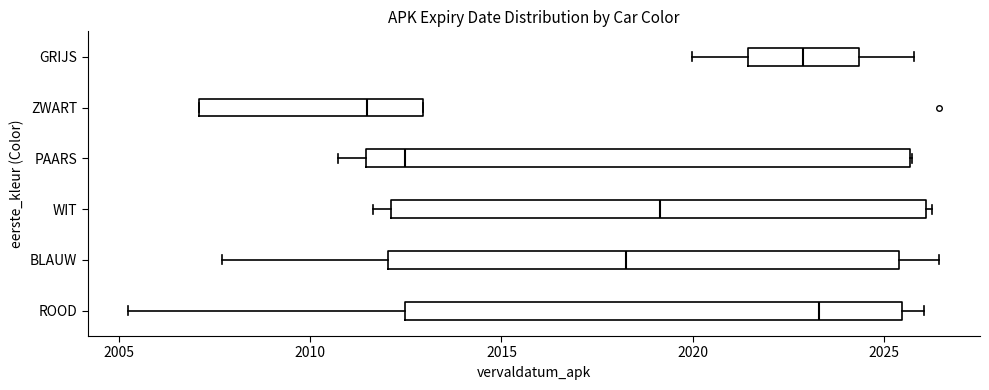

Reading bottom to top, read every box against the x-axis: the position of its median line, the range the box covers, and the ends of its whiskers. The values are not printed on the chart, so give them approximately, as read against the axis.

ROOD: median 2023.5, box 2012.5 to 2025.5, whiskers 2005.0 to 2026.0
BLAUW: median 2018.5, box 2012.0 to 2025.5, whiskers 2007.5 to 2026.5
WIT: median 2019.0, box 2012.0 to 2026.0, whiskers 2011.5 to 2026.5
PAARS: median 2012.5, box 2011.5 to 2025.5, whiskers 2010.5 to 2025.5
ZWART: median 2011.5, box 2007.0 to 2013.0, whiskers 2007.0 to 2013.0
GRIJS: median 2023.0, box 2021.5 to 2024.5, whiskers 2020.0 to 2026.0